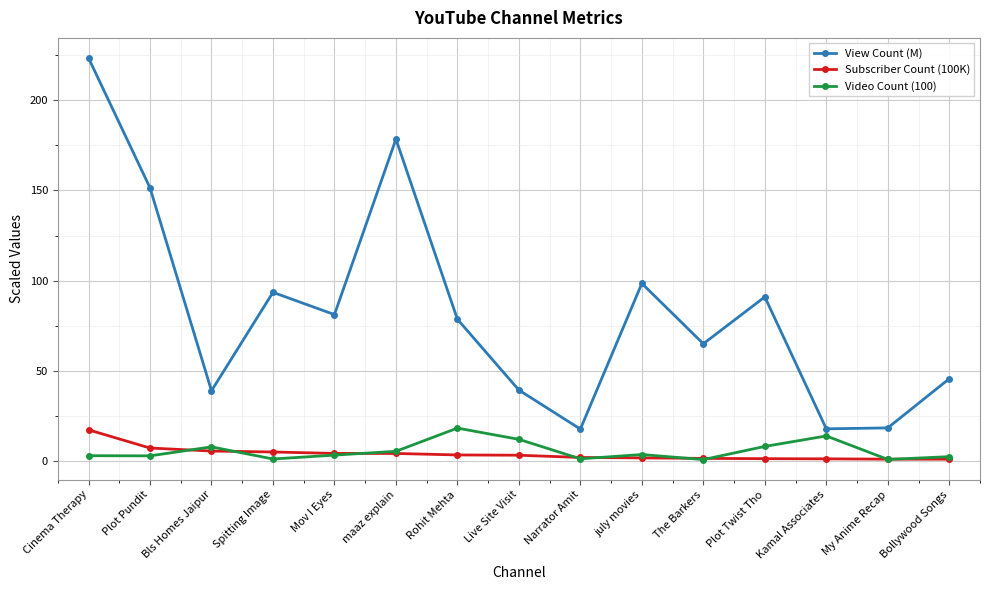

Where is the first local minimum for View Count (M)?

Bls Homes Jaipur